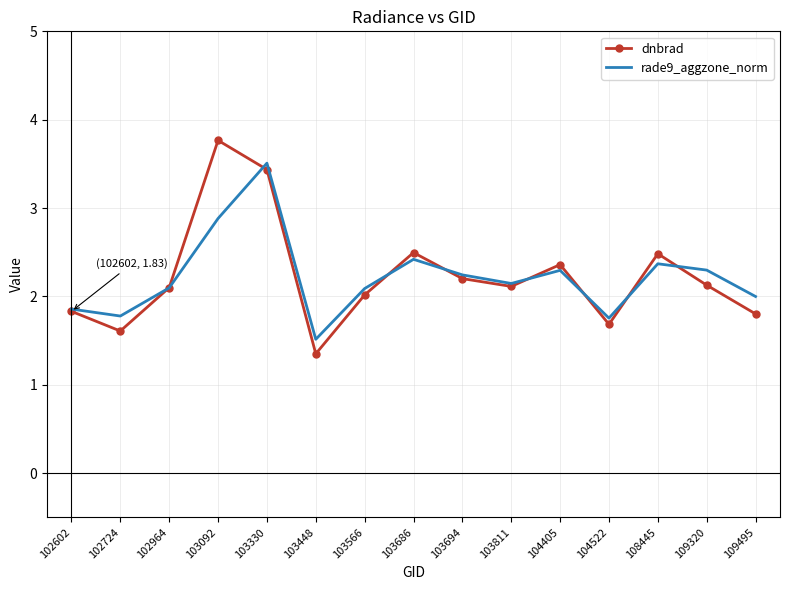

At which category is the sum across all series the highest?

103330